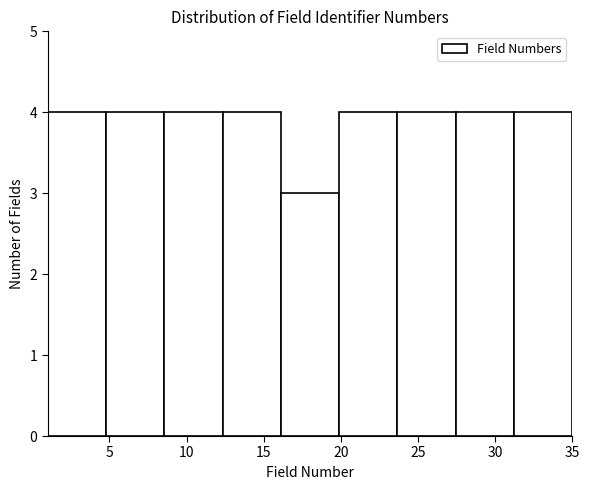

What is the height of the bar covering 8.5 to 12.5 on the x-axis? Neither the bar edges nor the heights are printed on the chart, so give them approximately, as read against the axes.

4